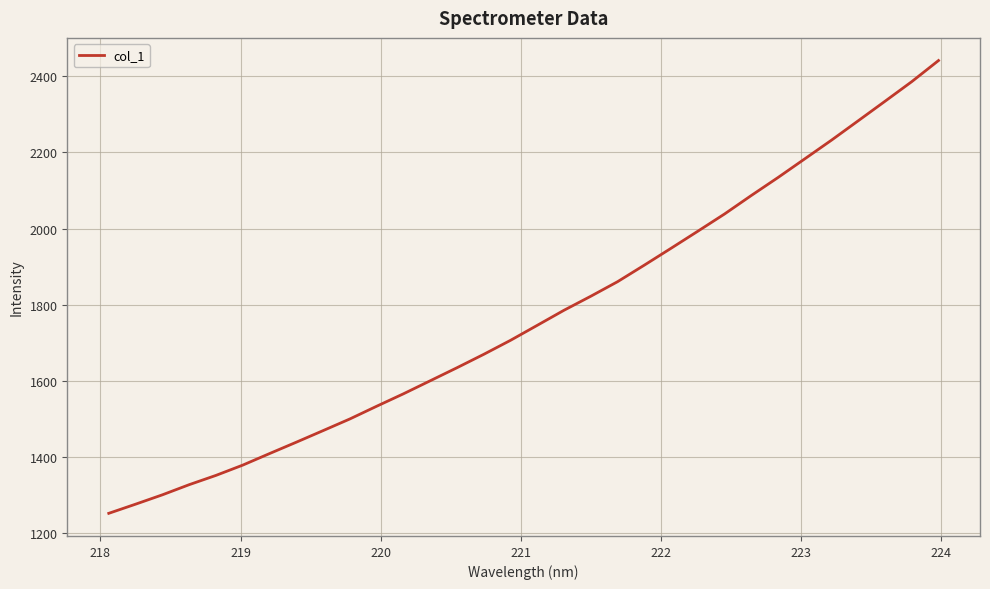

What is the smallest value displayed?

1252.7